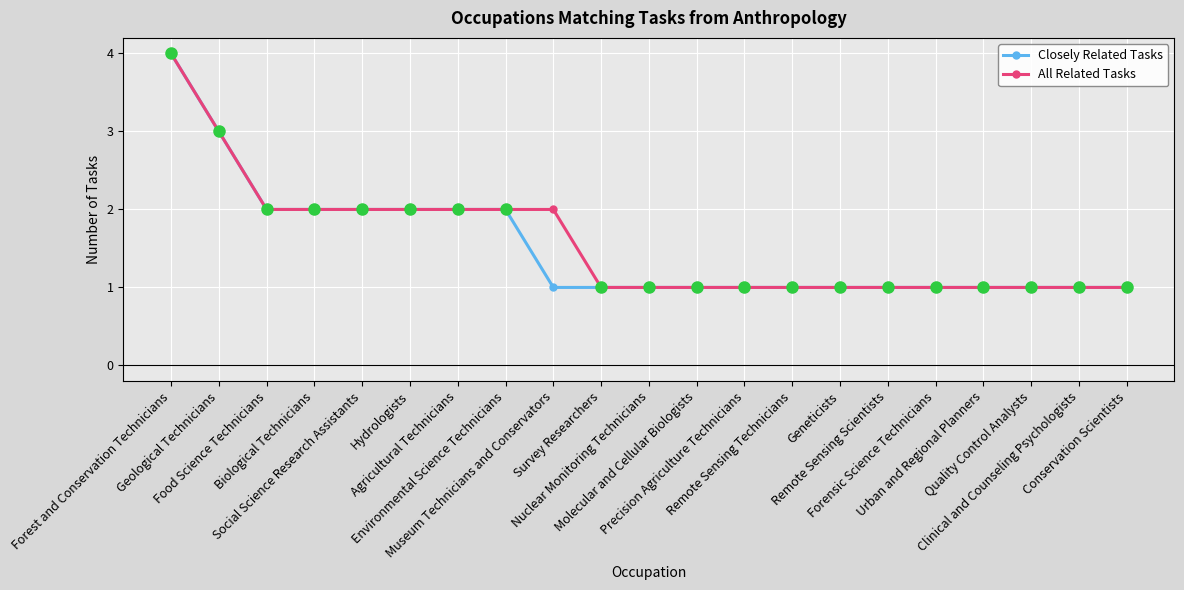

How many lines are shown in the chart?

2